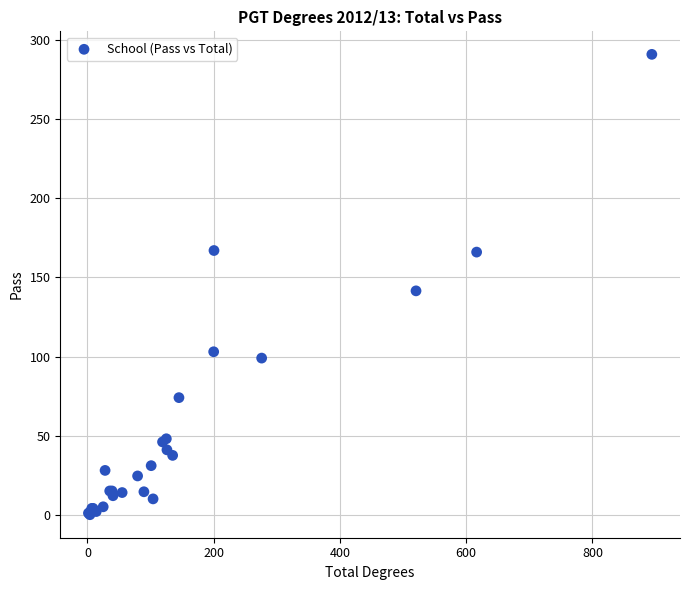

What Y value in the scatter plot is closest to 145?

141.5